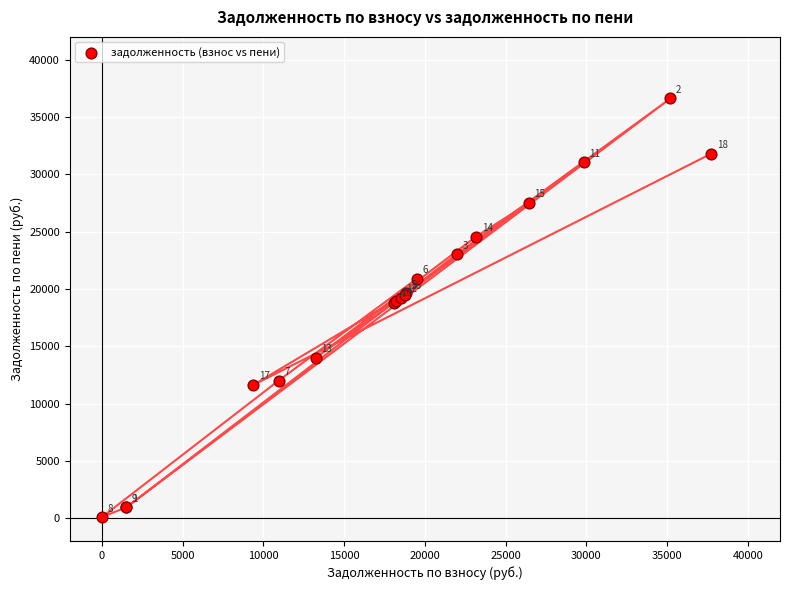

What Y value in the scatter plot is closest to 18362?

18812.6